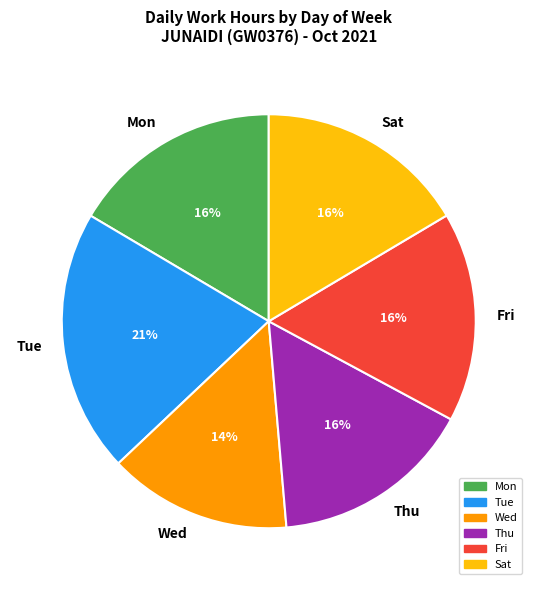

What percentage is the Sat slice, to the nearest percent?

16%